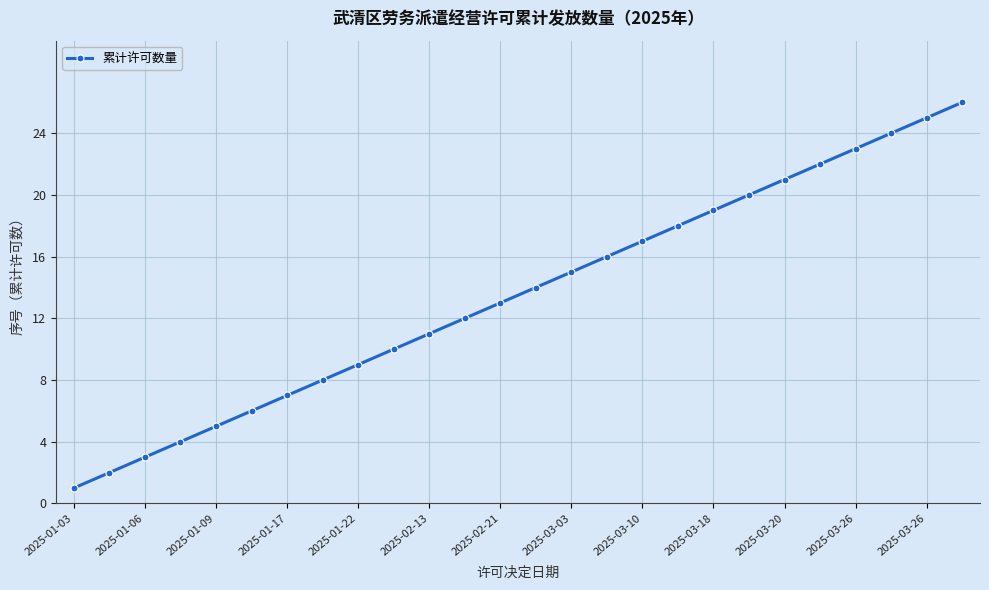

What is the maximum value shown in the chart?

26